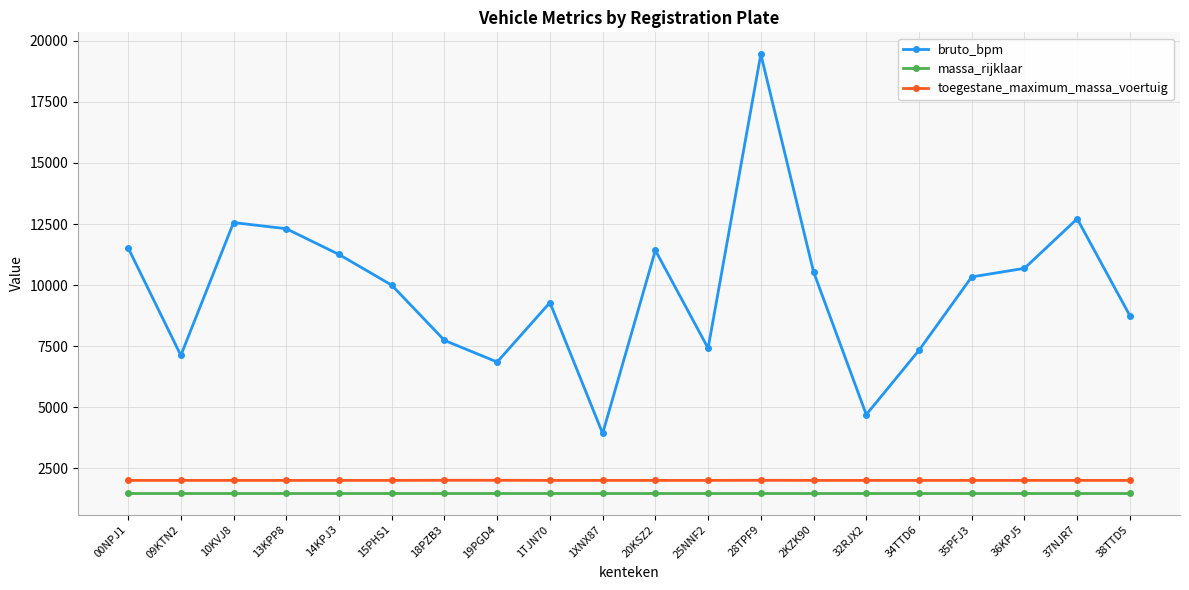

What is the value of the massa_rijklaar point at the 19th from the left?

1505